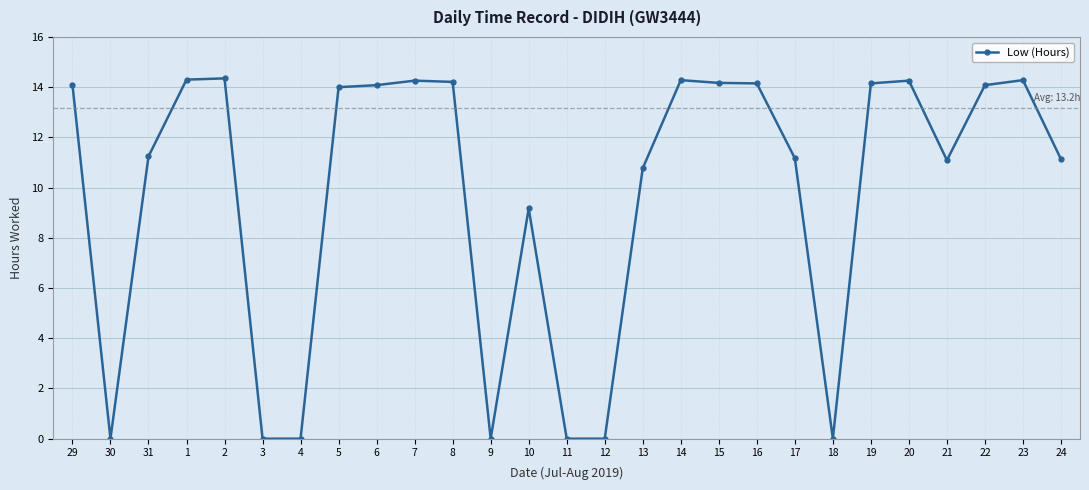

What is the sum of all values?

263.2